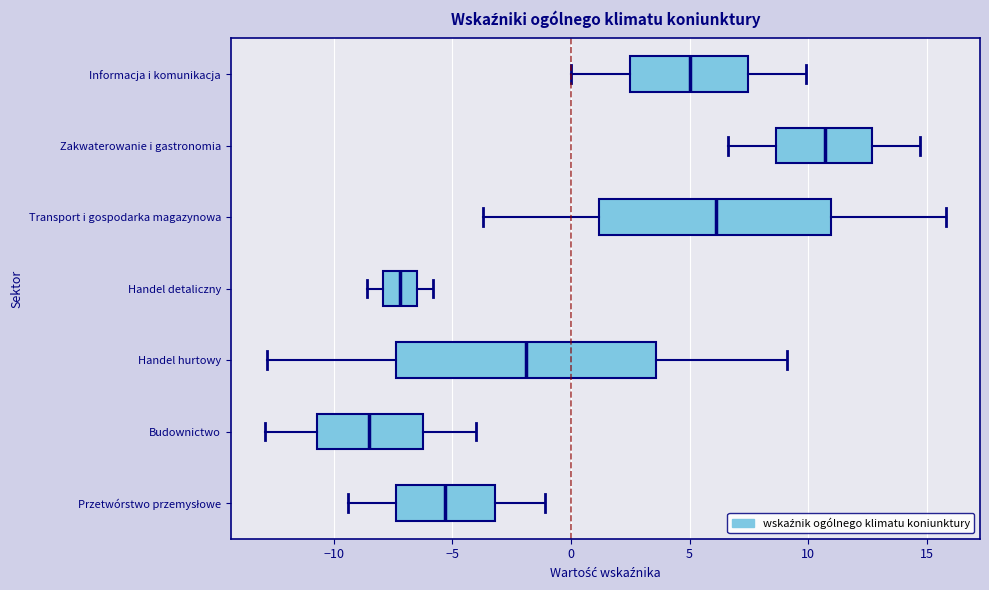

Which box's median line is the furthest to the left?

Budownictwo